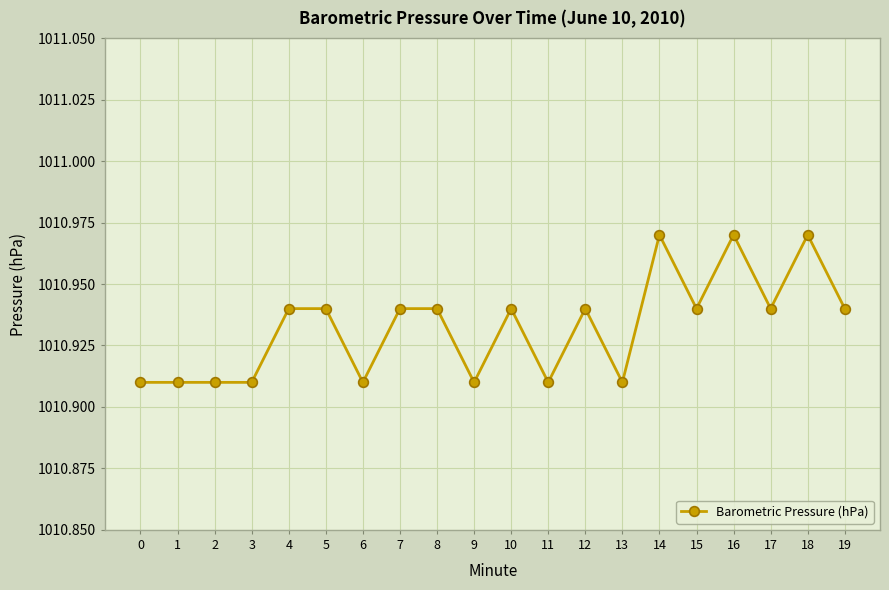

Count the values in the range 1010 to 1011.

20